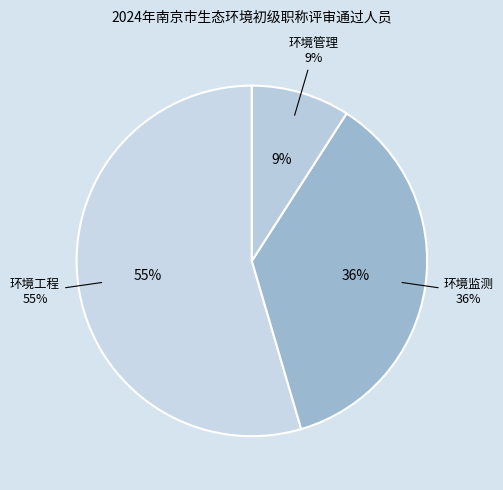

To the nearest percent, what portion does 环境监测 represent?

36%